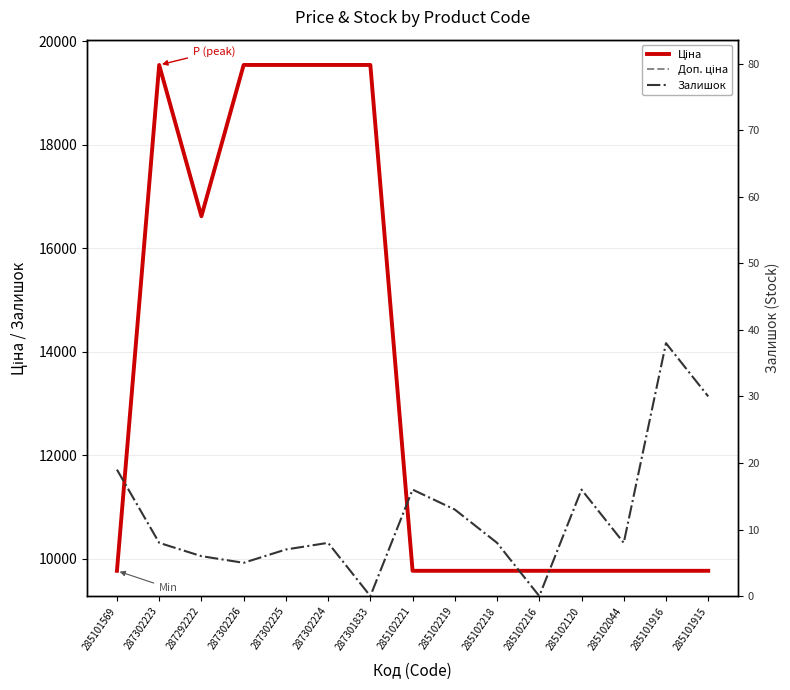

What is the average value of the Доп. ціна series?

13480.7